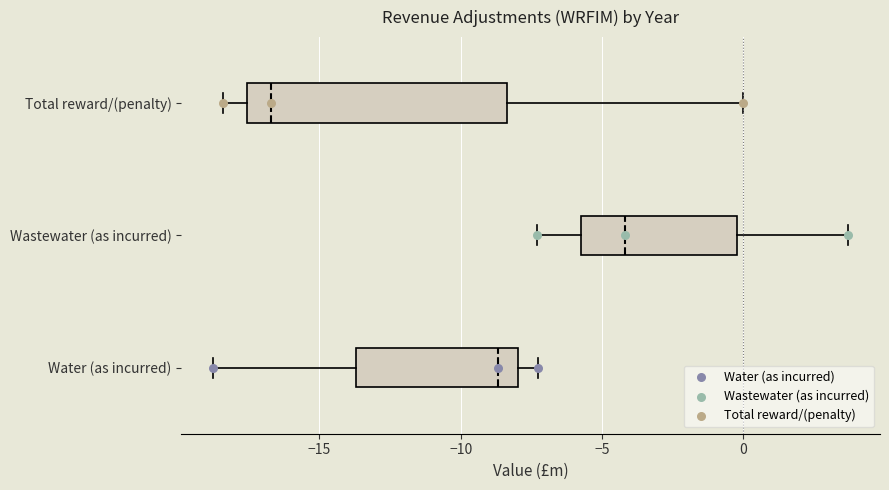

Which box has the furthest to the left median line?

Total reward/(penalty)